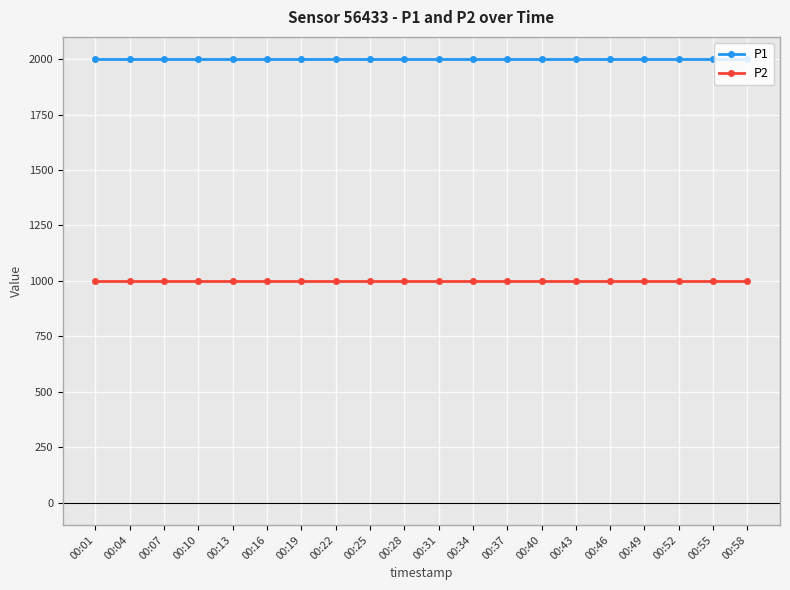

List the series in order of their peak value, lowest first.

P2, P1